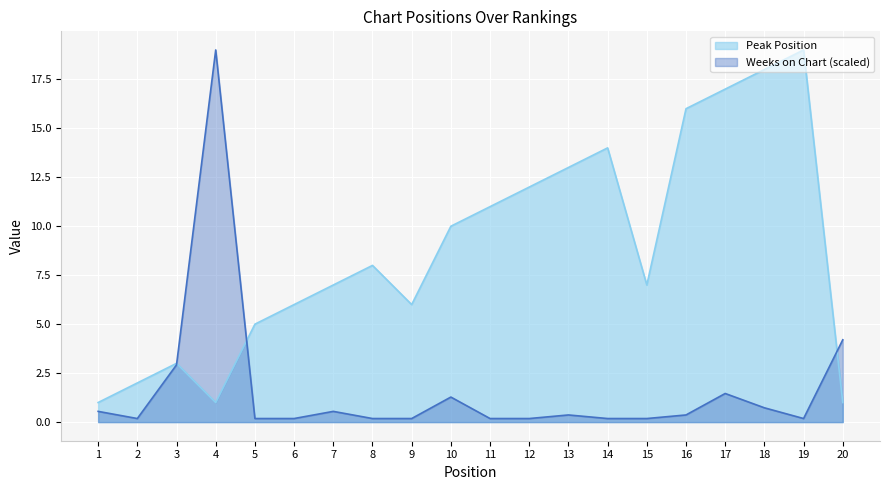

Which category has the lowest value in the Weeks on Chart series?

2